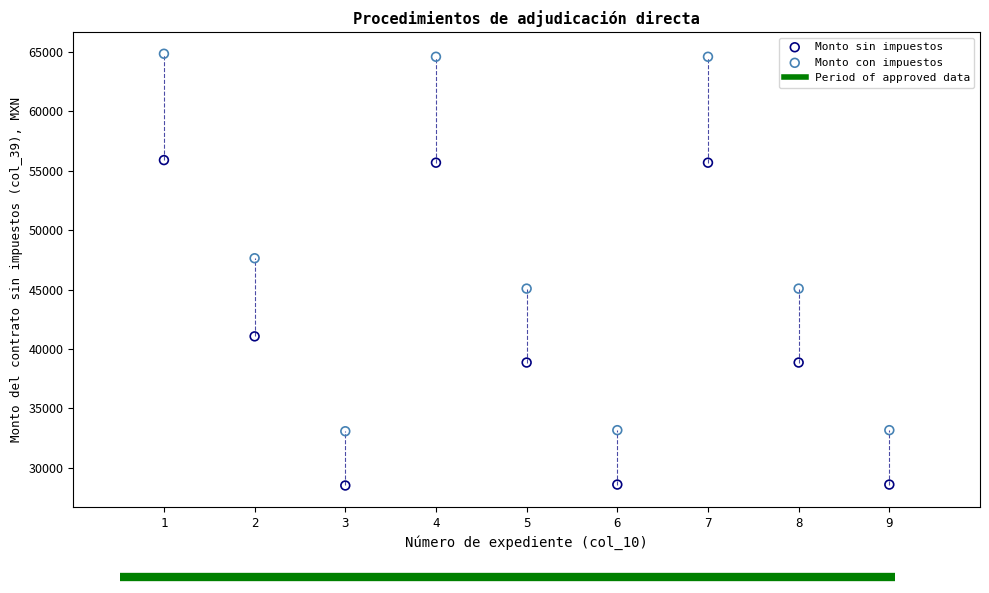

Which series contains the lowest Y value?

Monto sin impuestos